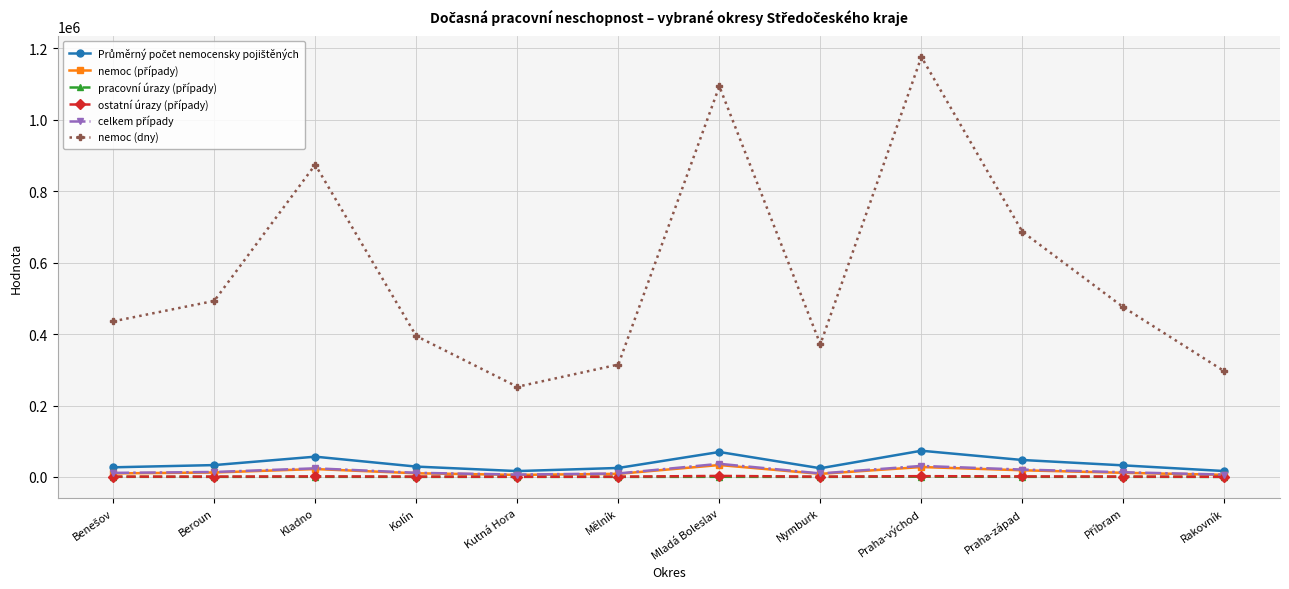

What is the label of the 12th point from the left?

Rakovník